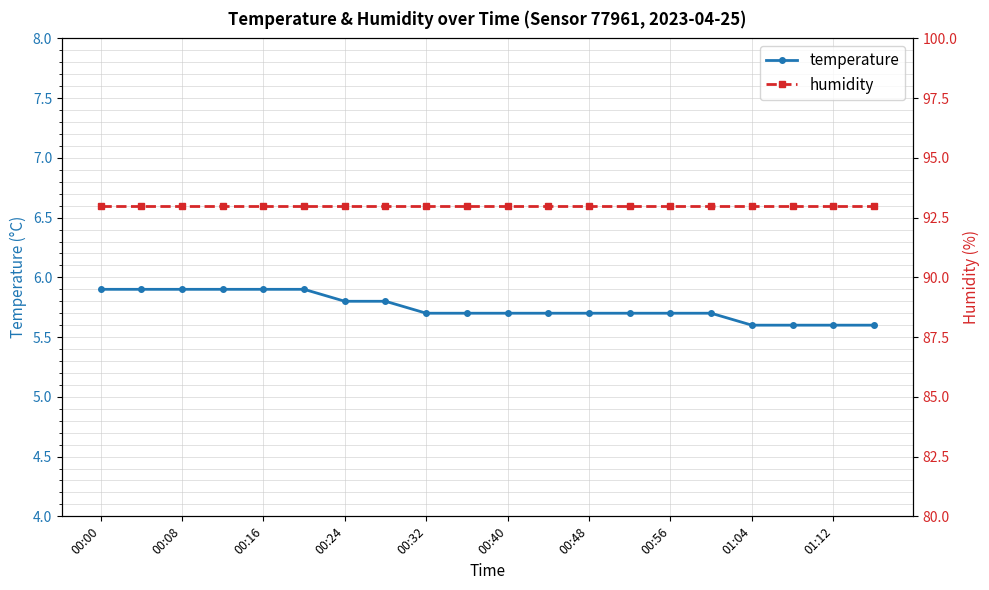

True or false: temperature has more than 0 points higher than both neighbors.

False